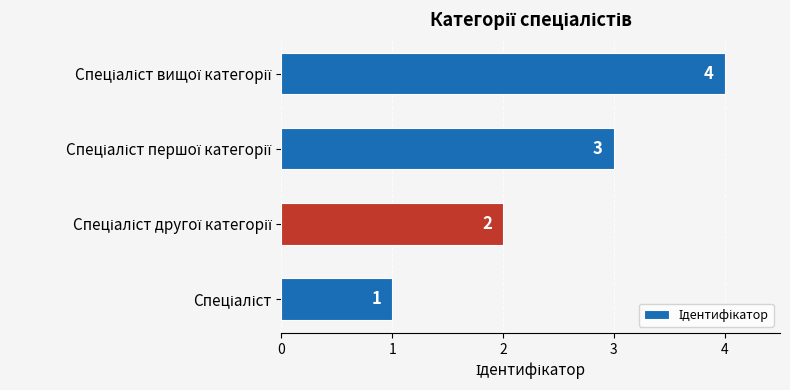

What is the maximum value shown in the chart?

4